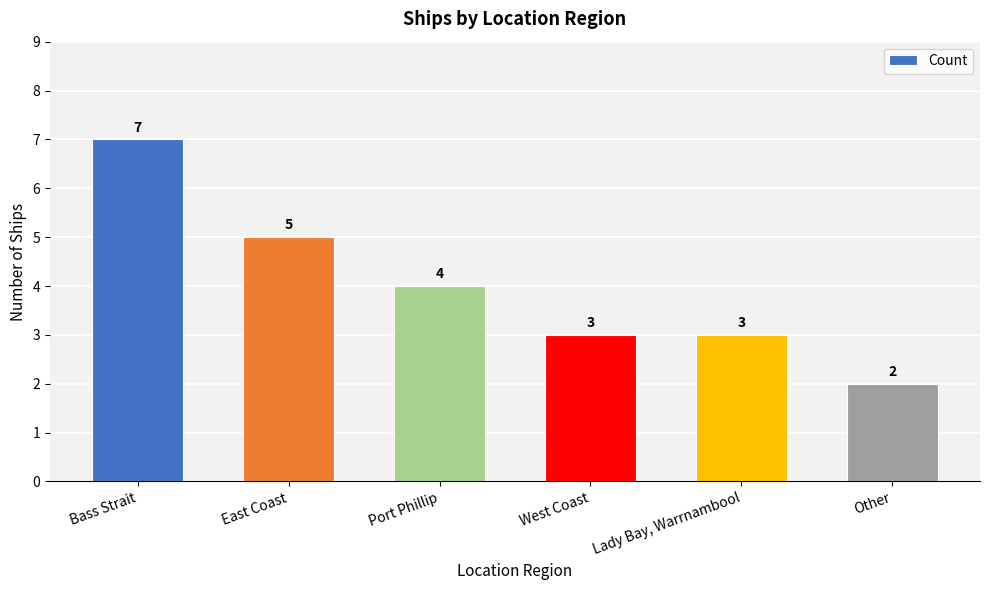

How many distinct data groups are displayed?

1